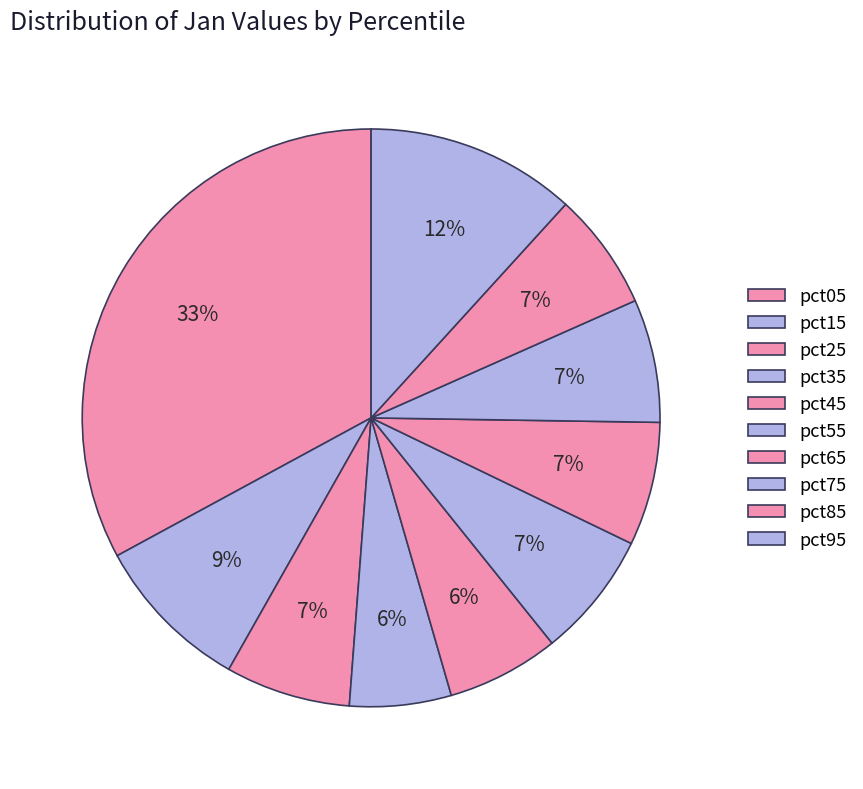

Combined, what portion of the pie is pct55 and pct15?

16.0%